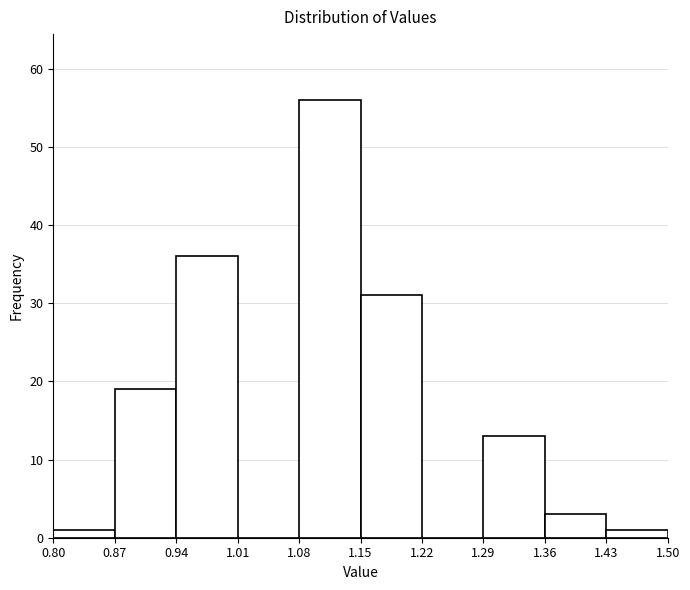

Reading left to right, list every bar in this chart as the range it spans on the x-axis followed by its height. The values are not printed on the chart, so give them approximately, as read against the axis.

0.80 to 0.87: 1
0.87 to 0.94: 19
0.94 to 1.01: 36
1.01 to 1.08: 0
1.08 to 1.15: 56
1.15 to 1.22: 31
1.22 to 1.29: 0
1.29 to 1.36: 13
1.36 to 1.43: 3
1.43 to 1.50: 1